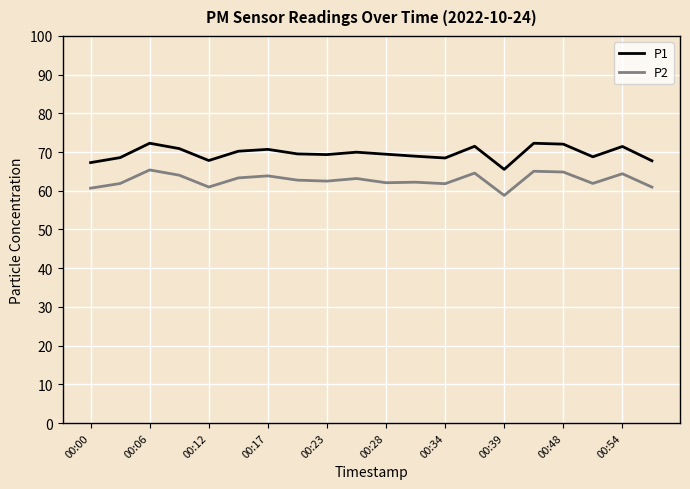

True or false: P1 and P2 intersect in this chart.

False